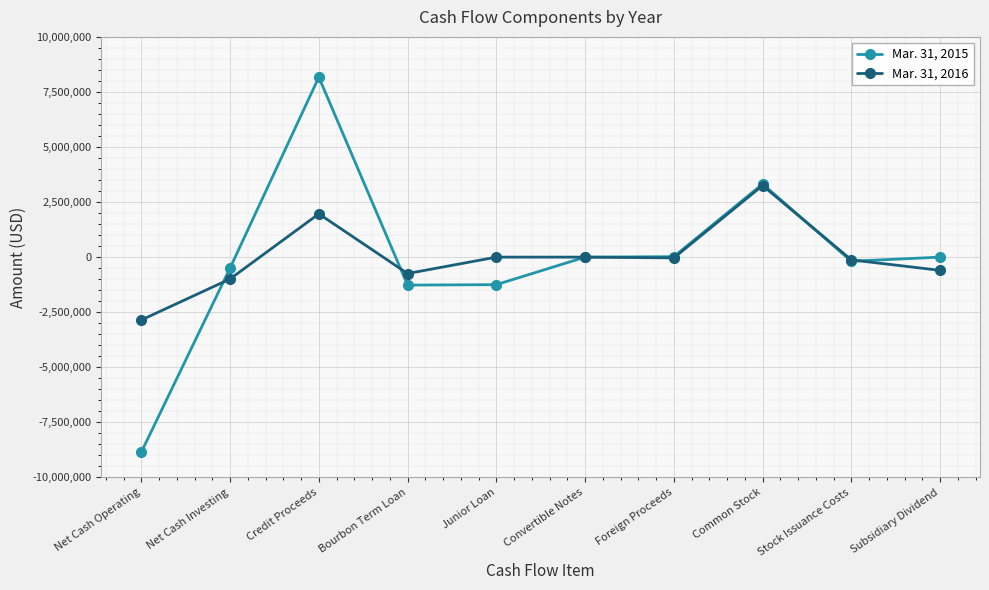

Between which two adjacent categories do Mar. 31, 2016 and Mar. 31, 2015 first intersect?

Net Cash Operating and Net Cash Investing